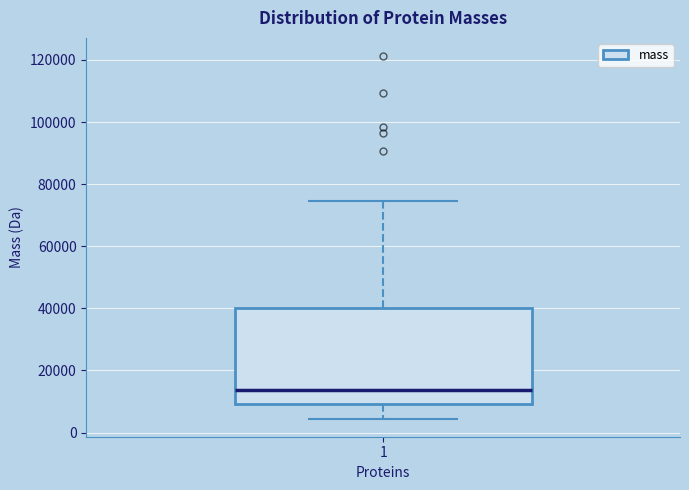

Transcribe this box plot: give where the median line is, the range the box spans, and where the two whiskers end, as read against the y-axis. The values are not printed on the chart, so give them approximately, as read against the axis.

median 14000, box 10000 to 40000, whiskers 4000 to 74000